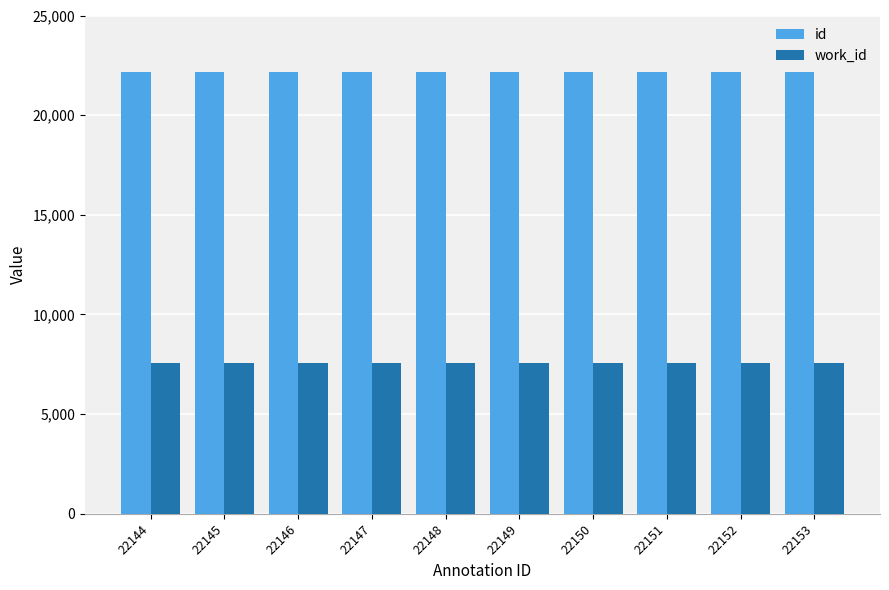

What is the maximum value for work_id?

7583